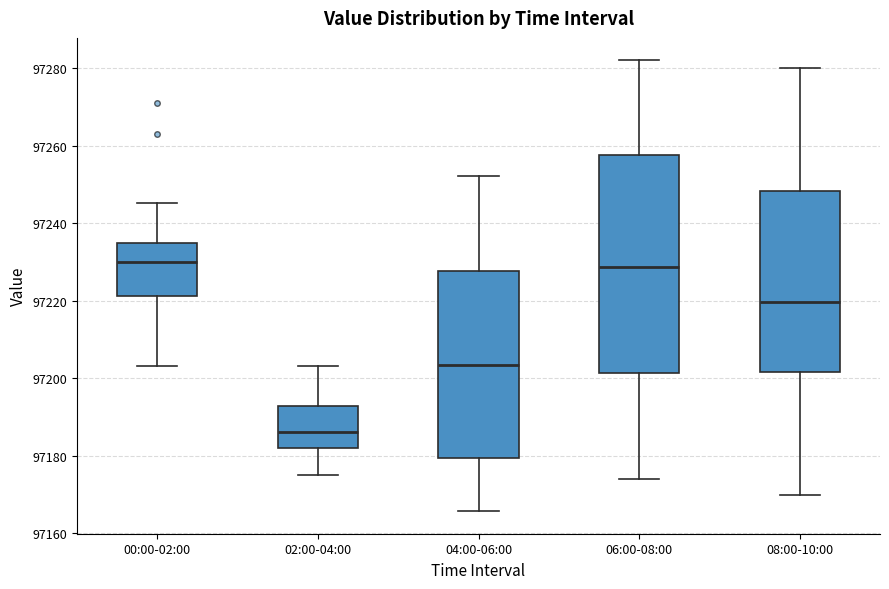

Where does the median line of the box for 06:00-08:00 sit on the y-axis? The values are not printed on the chart, so give them approximately, as read against the axis.

97228